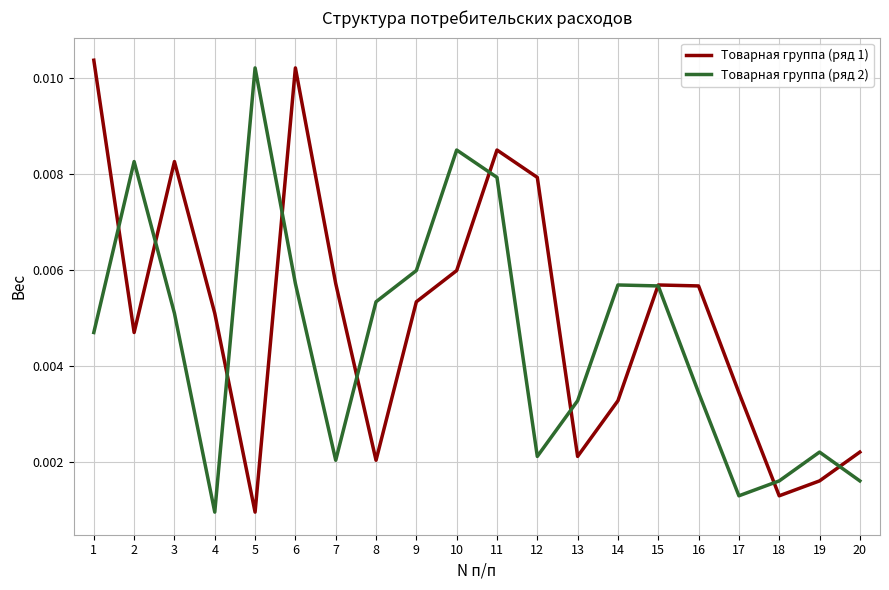

Which series has the largest total across all categories?

Товарная группа (ряд 1)